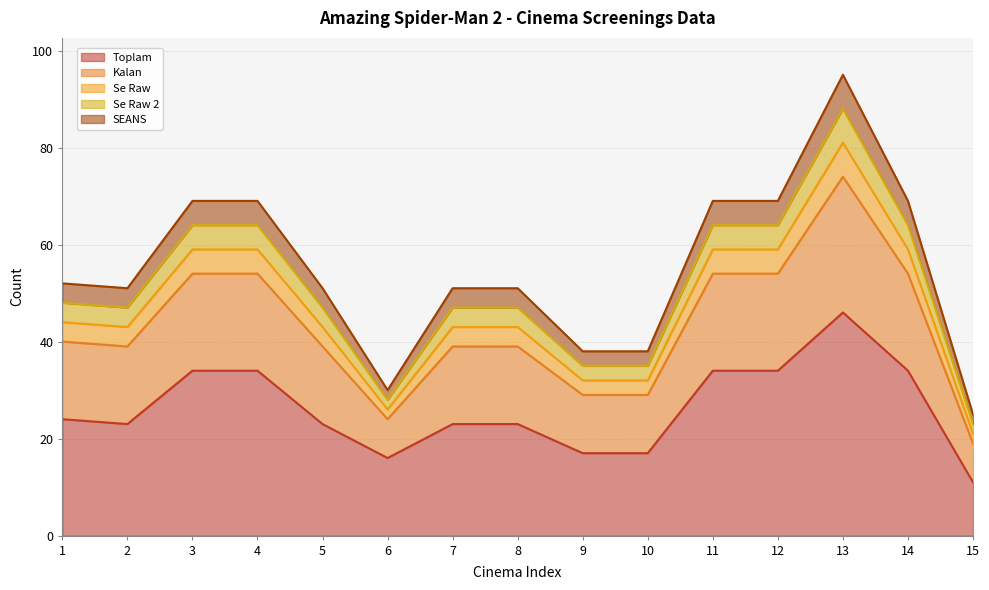

True or false: SEANS and Se Raw 2 intersect in this chart.

False